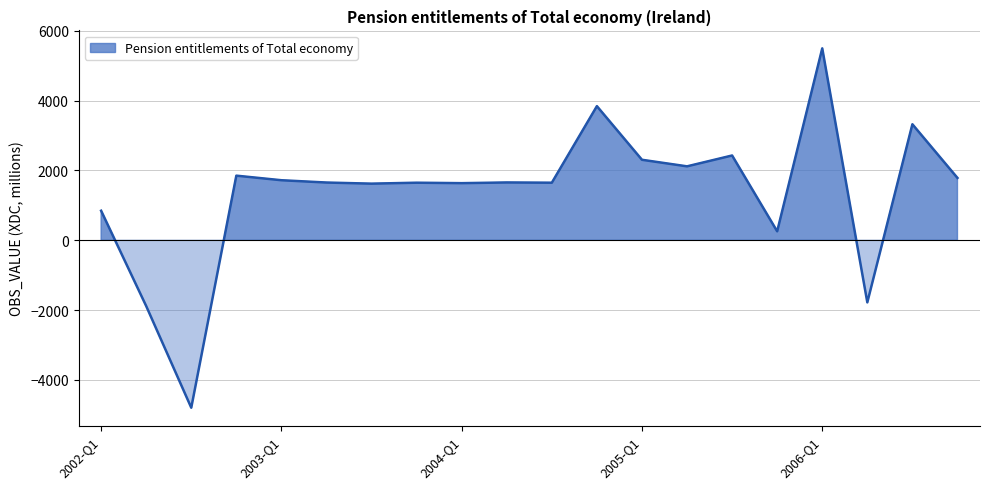

What is the sum of the values at 2005-Q3 and 2004-Q3?

4078